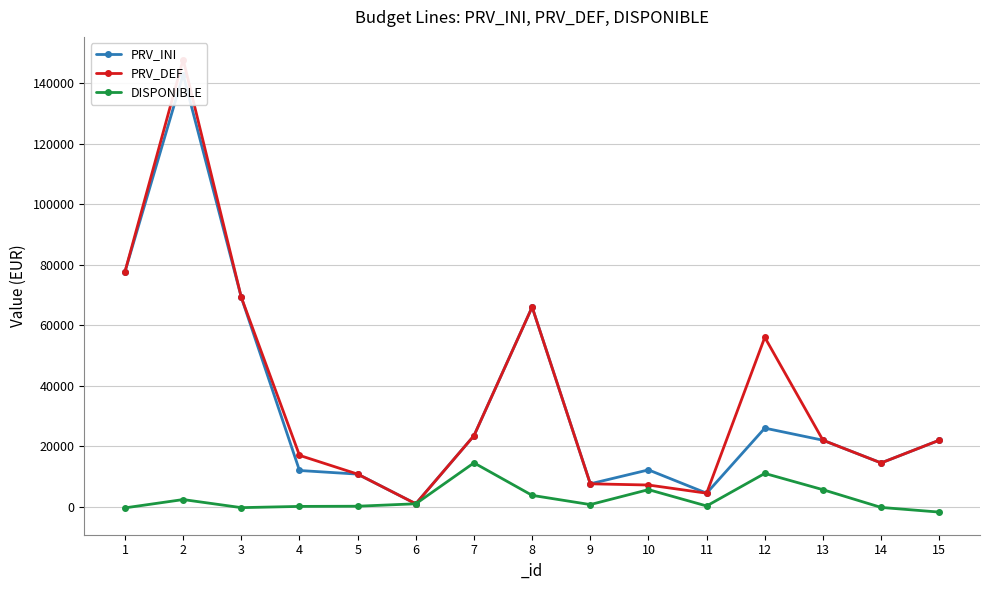

At which category is the sum across all series the highest?

2